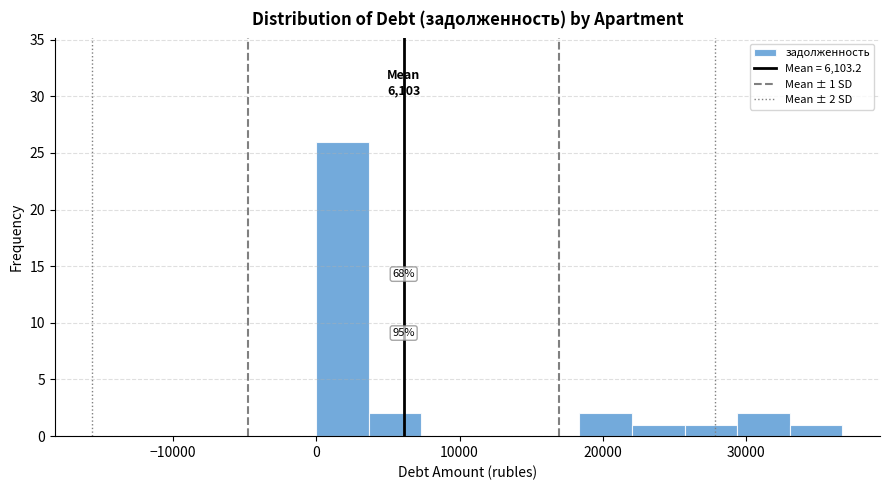

Around what value on the x-axis is the tallest bar? Give the approximate position of its centre, as read against the axis.

2000